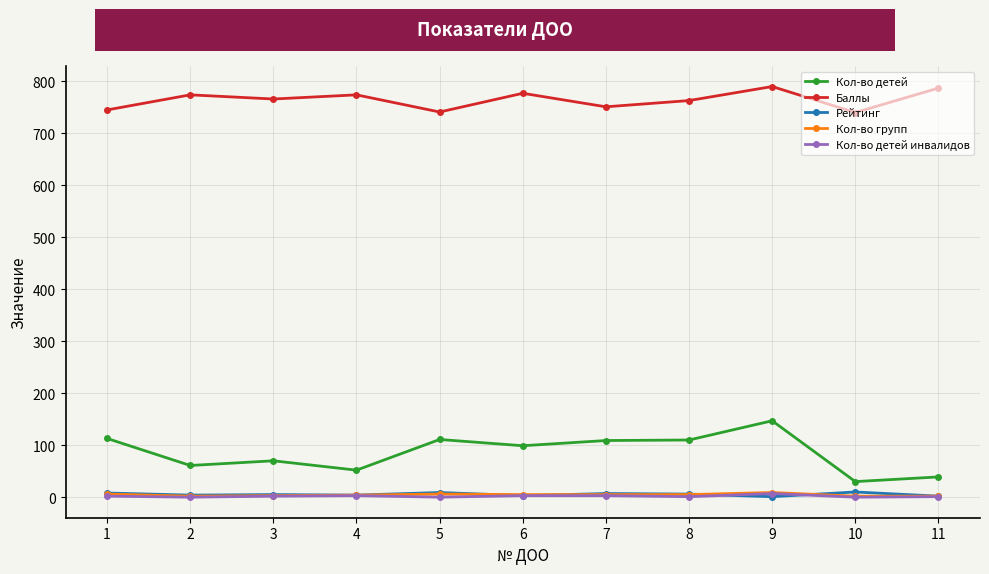

True or false: Кол-во детей инвалидов and Кол-во групп cross at least once.

False